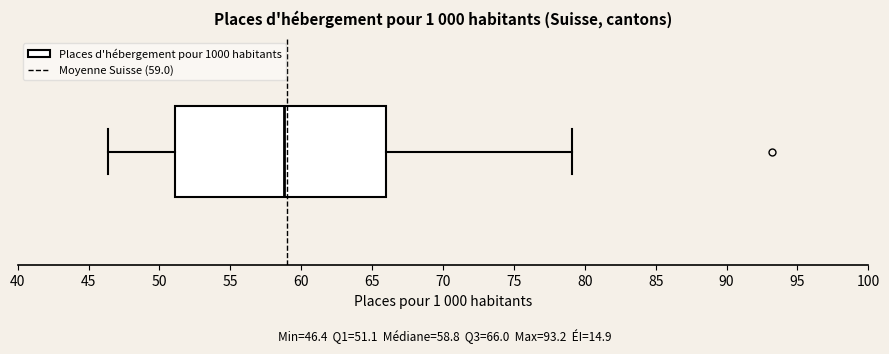

Where does the left whisker of the box end on the x-axis? The values are not printed on the chart, so give them approximately, as read against the axis.

46.5